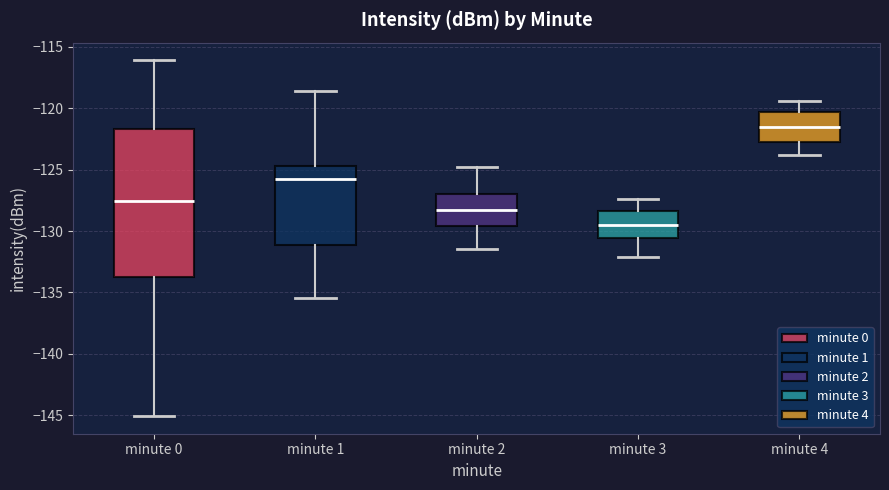

Reading left to right, transcribe this box plot: for each box, give where its median line is, the range the box spans, and where its two whiskers end, as read against the y-axis. The values are not printed on the chart, so give them approximately, as read against the axis.

minute 0: median -127.5, box -133.5 to -121.5, whiskers -145.0 to -116.0
minute 1: median -125.5, box -131.0 to -124.5, whiskers -135.5 to -118.5
minute 2: median -128.0, box -129.5 to -127.0, whiskers -131.5 to -125.0
minute 3: median -129.5, box -130.5 to -128.5, whiskers -132.0 to -127.5
minute 4: median -121.5, box -123.0 to -120.5, whiskers -124.0 to -119.5